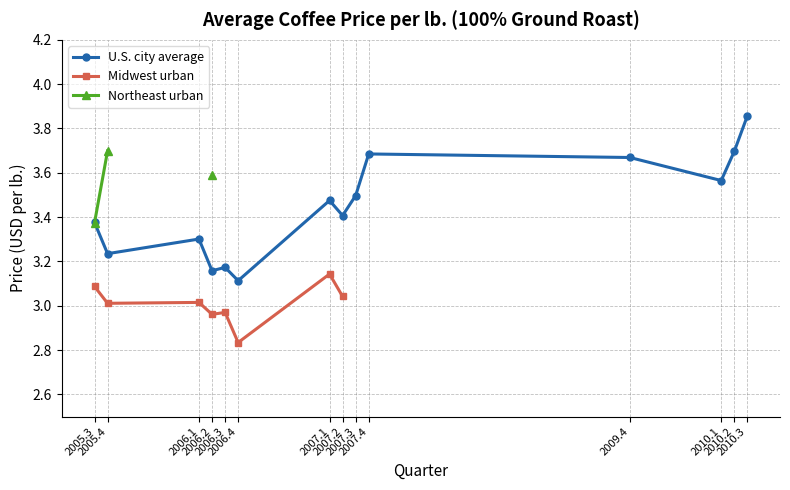

Is the value of Midwest urban at 2007.3 greater than the value of Northeast urban at 2009.4?

No